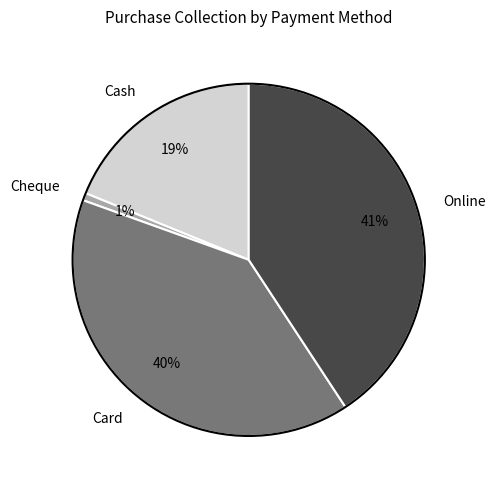

Which category has the biggest portion of the pie?

Online